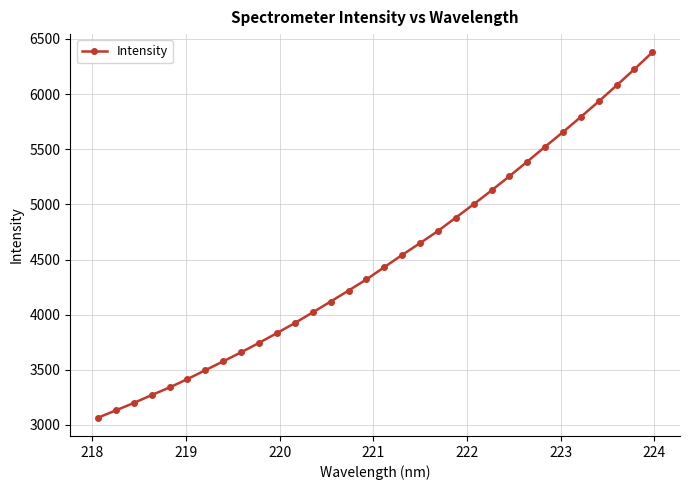

What is the maximum value shown in the chart?

6378.3